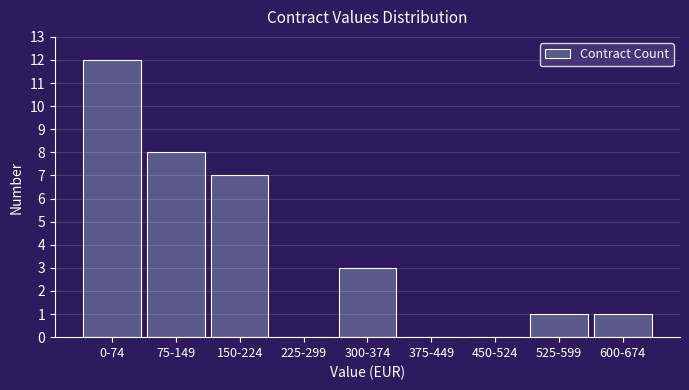

Reading left to right, what are all the values shown in this chart?

0-74=12	75-149=8	150-224=7	225-299=0	300-374=3	375-449=0	450-524=0	525-599=1	600-674=1